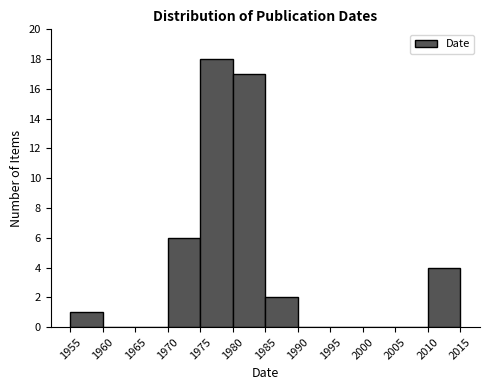

Which range on the x-axis has the tallest bar?

1975 to 1980